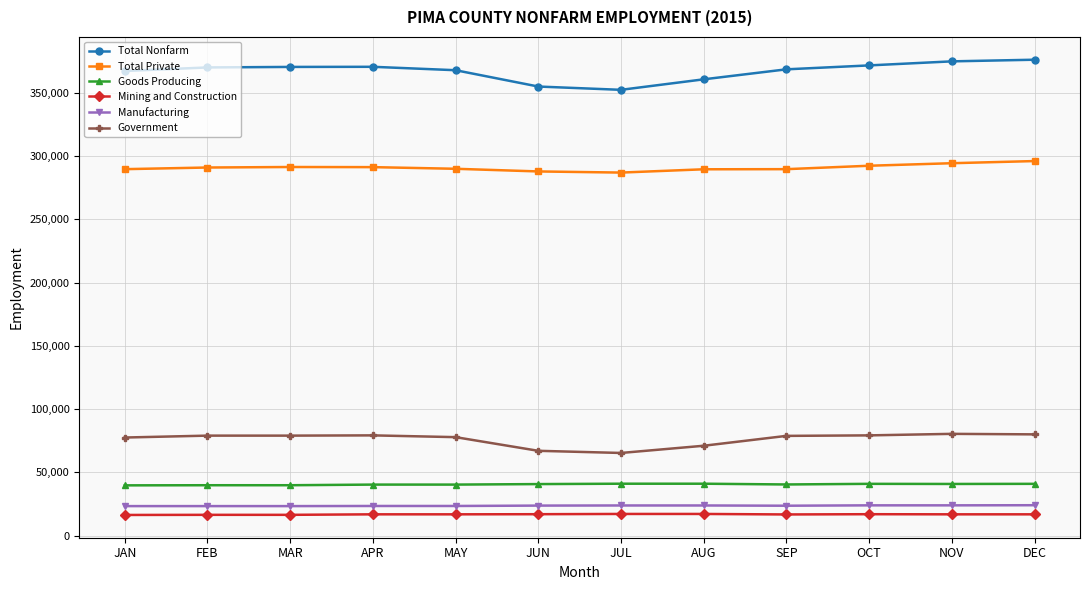

What is the minimum value for Total Nonfarm?

352400